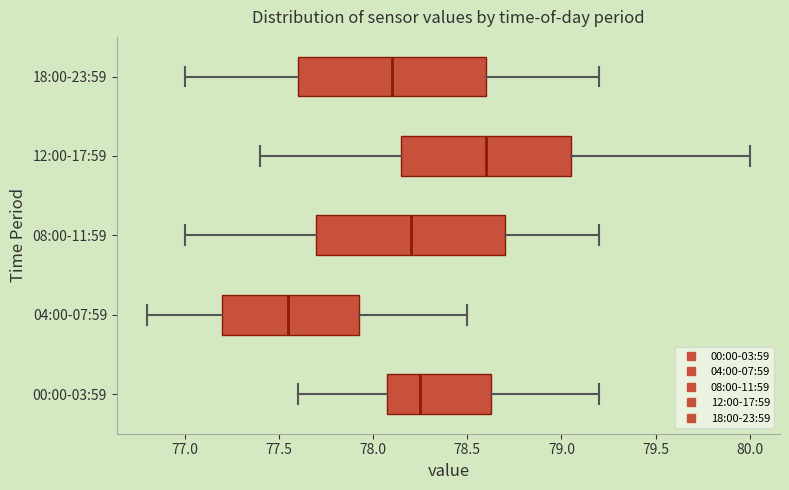

Reading bottom to top, transcribe this box plot: for each box, give where its median line is, the range the box spans, and where its two whiskers end, as read against the x-axis. The values are not printed on the chart, so give them approximately, as read against the axis.

00:00-03:59: median 78.25, box 78.10 to 78.65, whiskers 77.60 to 79.20
04:00-07:59: median 77.55, box 77.20 to 77.95, whiskers 76.80 to 78.50
08:00-11:59: median 78.20, box 77.70 to 78.70, whiskers 77.00 to 79.20
12:00-17:59: median 78.60, box 78.15 to 79.05, whiskers 77.40 to 80.00
18:00-23:59: median 78.10, box 77.60 to 78.60, whiskers 77.00 to 79.20